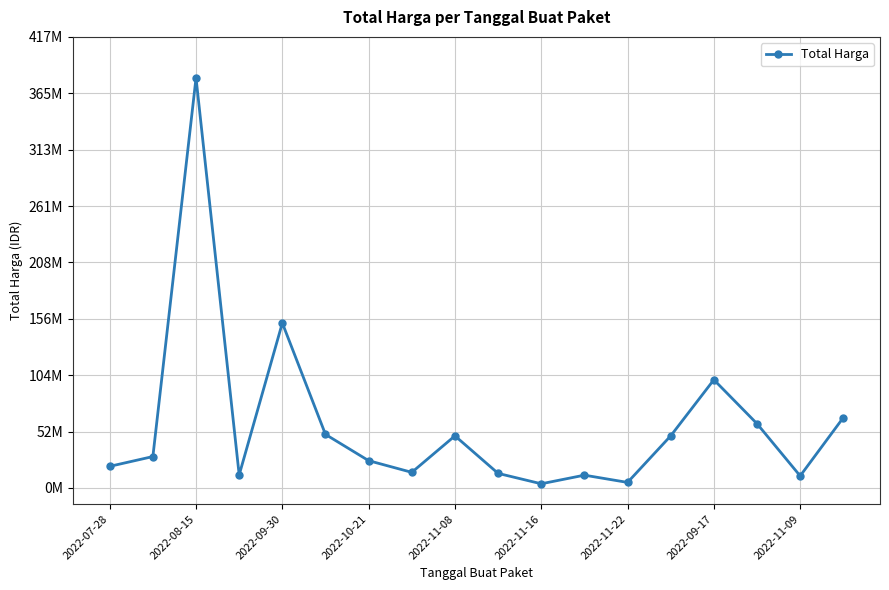

True or false: there are more than 2 points higher than both neighbors.

True